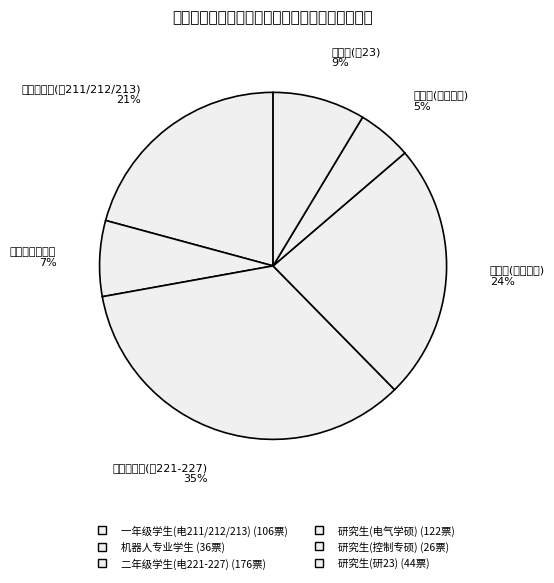

Count the number of slices in the pie.

6